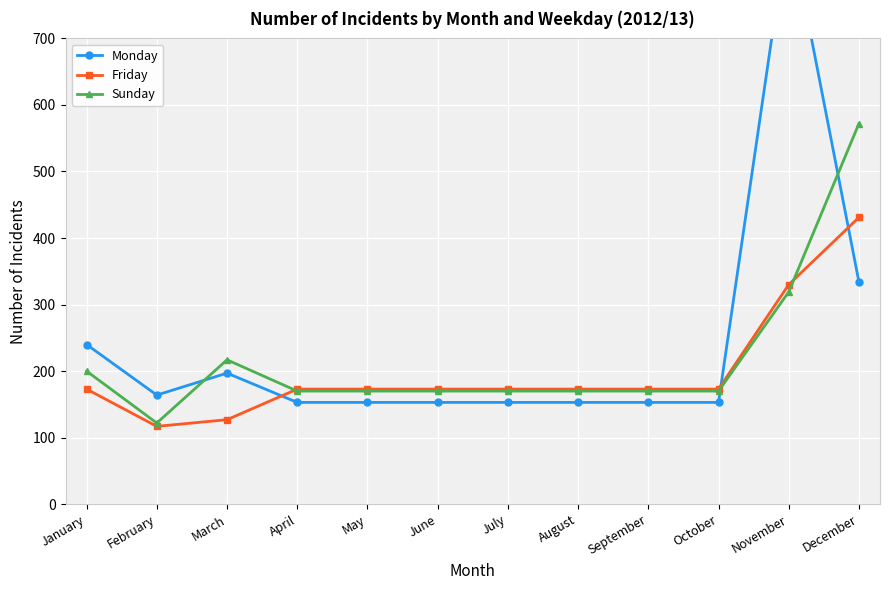

Is it true that Monday equals 245 at May?

False